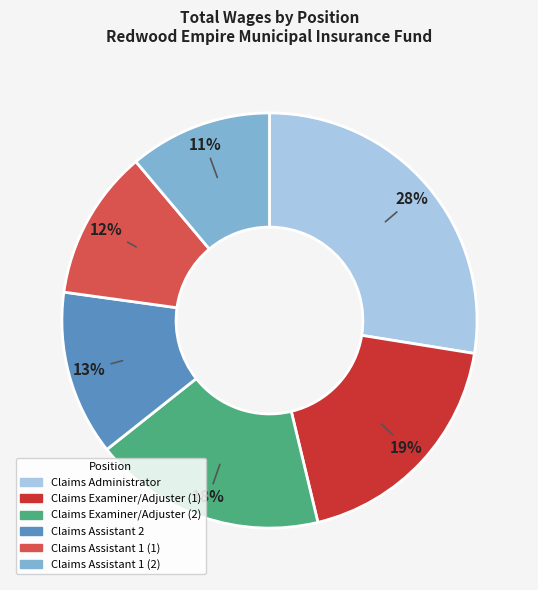

Rank the categories by value from highest to lowest.

Claims Administrator, Claims Examiner/Adjuster (1), Claims Examiner/Adjuster (2), Claims Assistant 2, Claims Assistant 1 (1), Claims Assistant 1 (2)